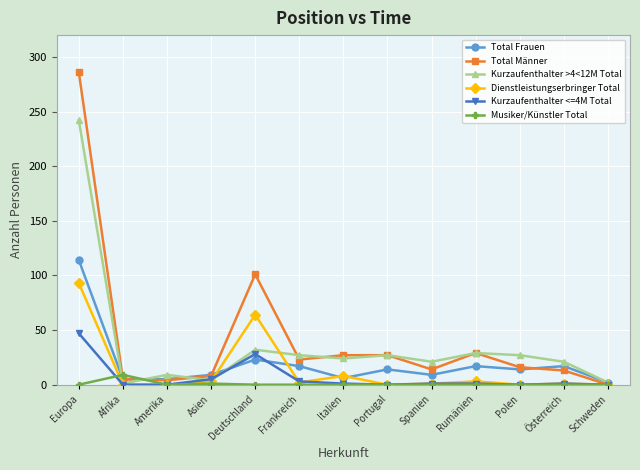

What is the maximum value shown in the chart?

286